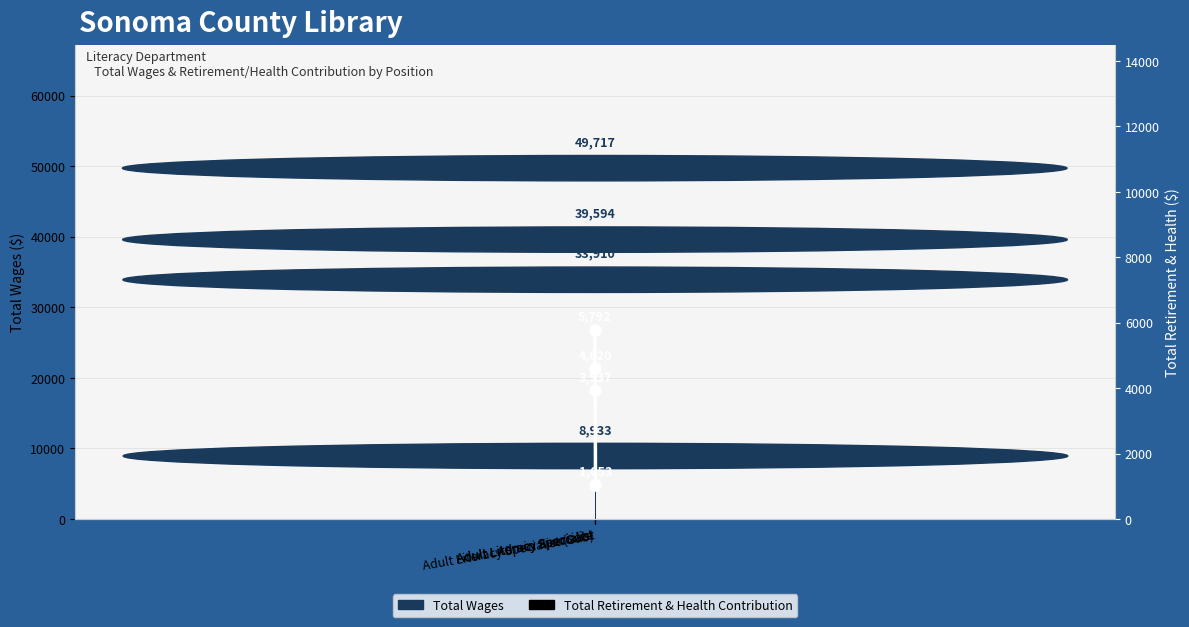

Which series has the largest total across all categories?

Total Wages